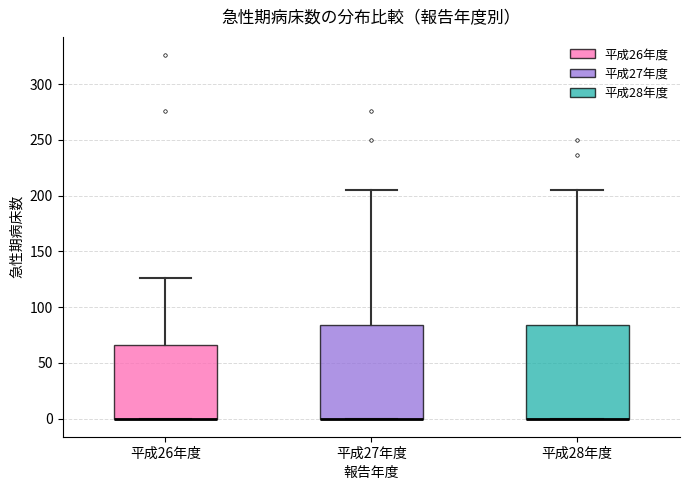

Reading left to right, transcribe this box plot: for each box, give where its median line is, the range the box spans, and where its two whiskers end, as read against the y-axis. The values are not printed on the chart, so give them approximately, as read against the axis.

平成26年度: median 0 (drawn on the box's lower edge), box 0 to 65, whiskers 0 to 125
平成27年度: median 0 (drawn on the box's lower edge), box 0 to 85, whiskers 0 to 205
平成28年度: median 0 (drawn on the box's lower edge), box 0 to 85, whiskers 0 to 205